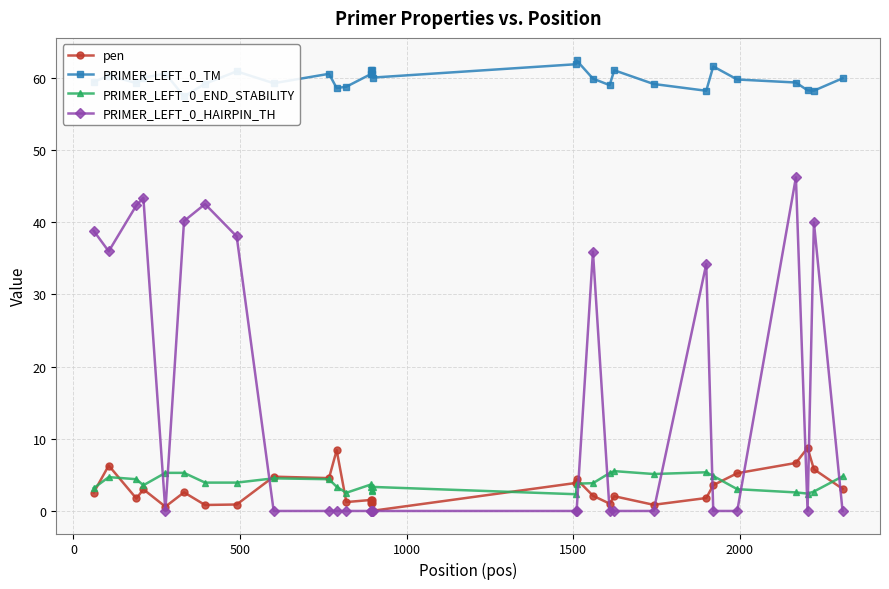

What is the value of the pen point at the 27th from the left?

6.7